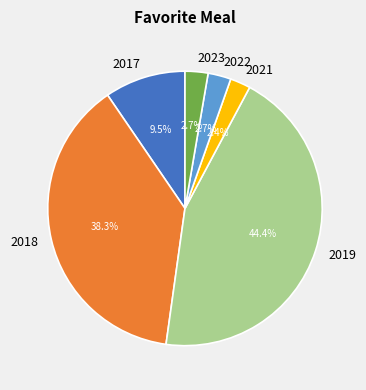

To the nearest percent, what is the average slice percentage?

17%